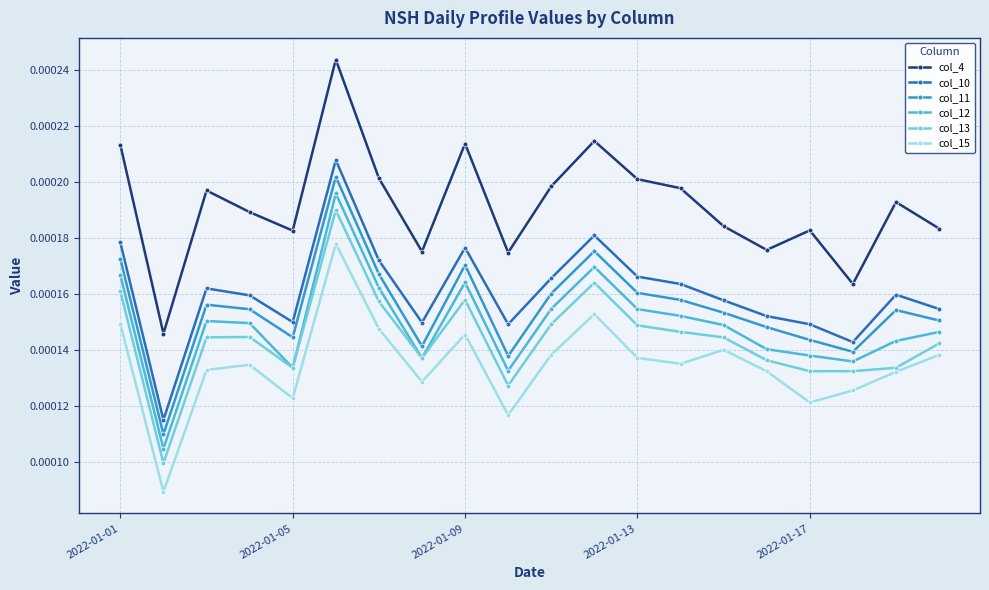

True or false: col_13 has more than 0 interior local peaks.

True